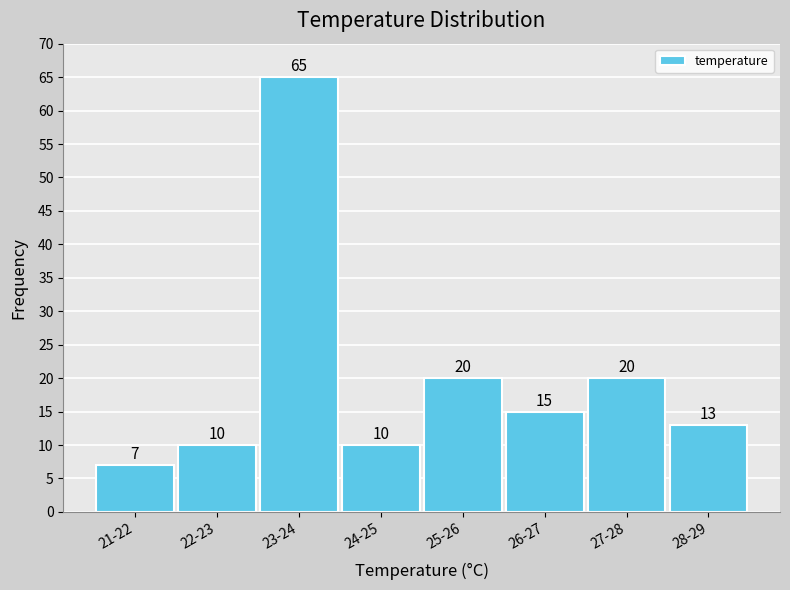

Reading left to right, transcribe all the data shown in this chart.

21-22=7	22-23=10	23-24=65	24-25=10	25-26=20	26-27=15	27-28=20	28-29=13